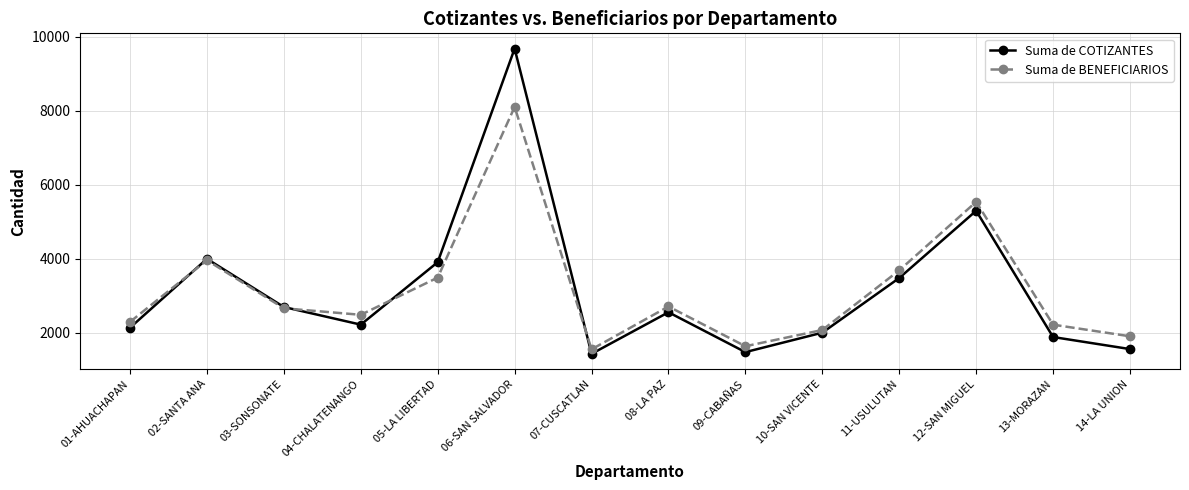

Is it true that Suma de COTIZANTES equals 4971 at 11-USULUTAN?

False